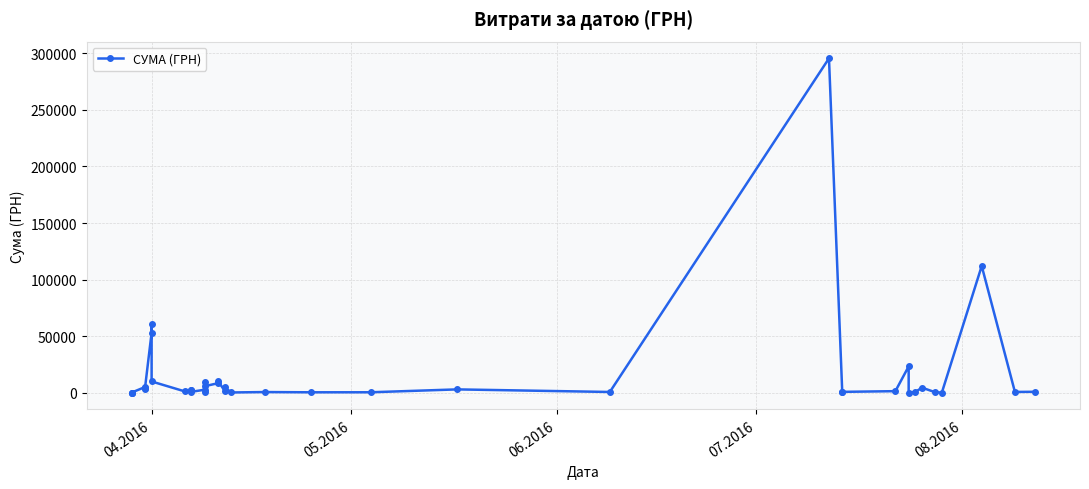

Reading right to left, list all the values displayed in this chart.

775.0	633.1	111990.4	97.8	331.6	4460.0	574.6	11.2	23228.0	1321.3	708.4	200.8	295638.6	600.0	2886.0	339.4	323.2	527.8	173.9	4573.8	1592.4	10355.9	8360.4	5720.2	9235.2	633.1	2600.0	774.4	2607.0	2354.0	1111.6	9898.4	60564.6	53028.9	3855.6	3635.4	4960.2	97.8	100.0	97.8